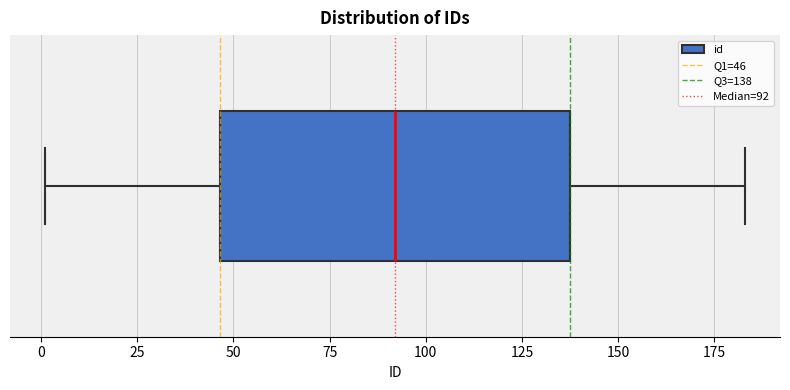

Where does the median line of the box sit on the x-axis? The values are not printed on the chart, so give them approximately, as read against the axis.

90